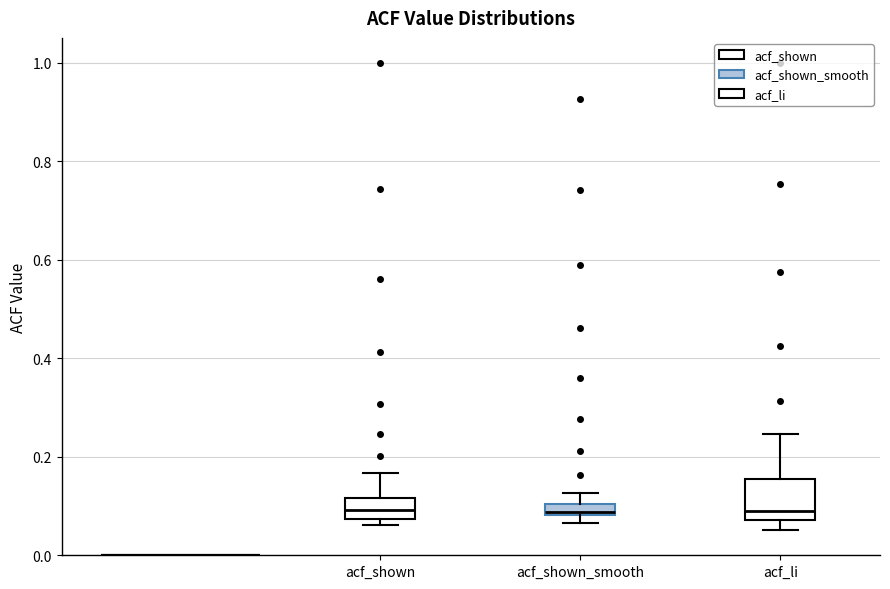

Comparing the boxes themselves (not the whiskers), which one is the tallest?

acf_li